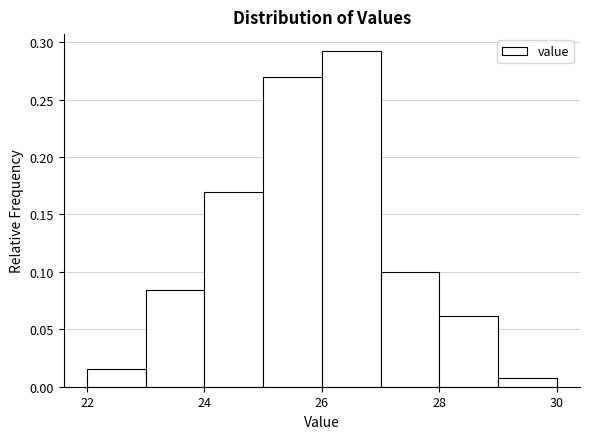

Reading left to right, transcribe this chart: for each bar, give the range it covers on the x-axis and its height. The values are not printed on the chart, so give them approximately, as read against the axis.

22 to 23: 0.015
23 to 24: 0.085
24 to 25: 0.170
25 to 26: 0.270
26 to 27: 0.290
27 to 28: 0.100
28 to 29: 0.060
29 to 30: 0.010